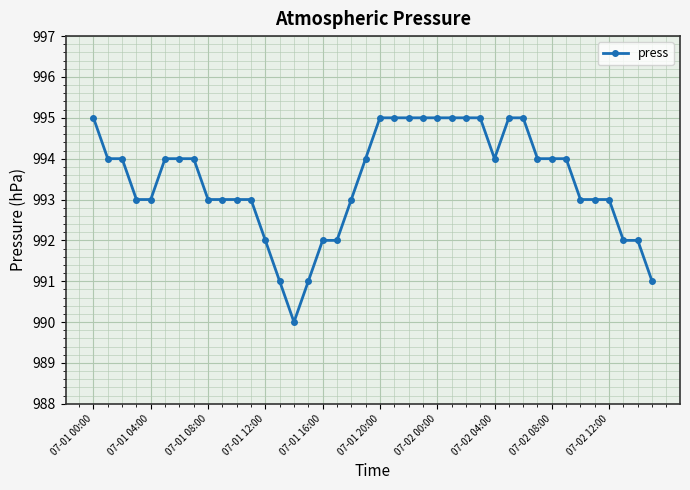

What is the difference between the maximum and second lowest values?

4